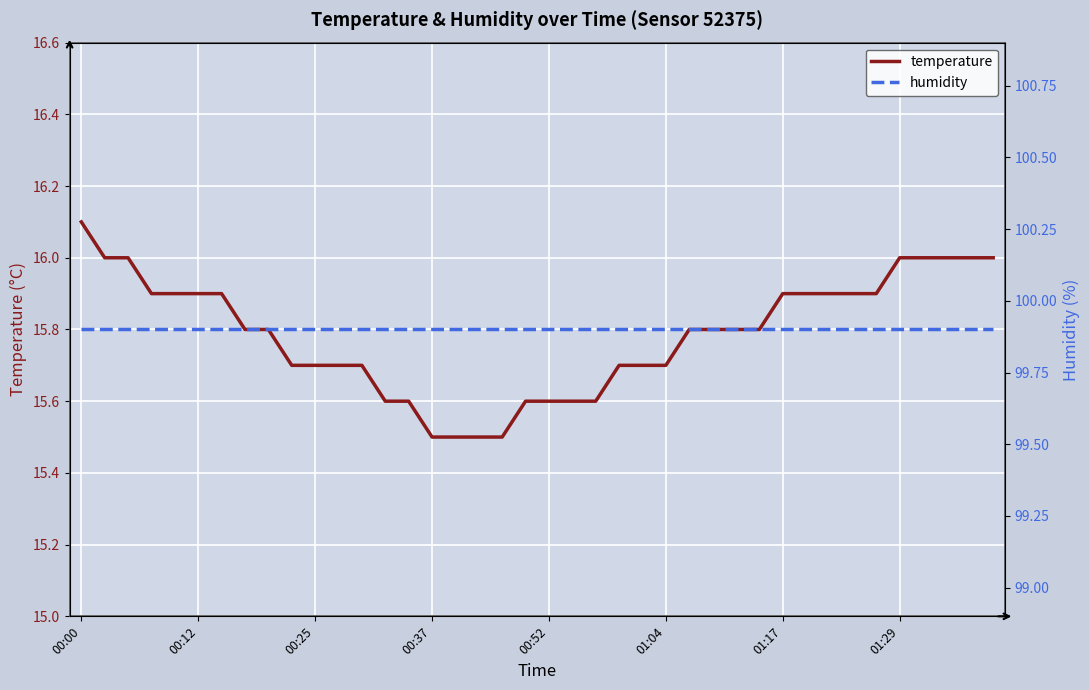

True or false: temperature has more than 2 points higher than both neighbors.

False